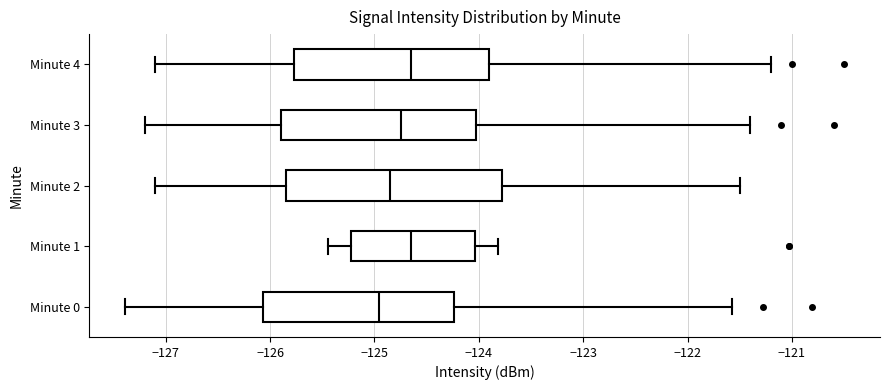

Which box is the widest, from its left edge to its right edge?

Minute 2